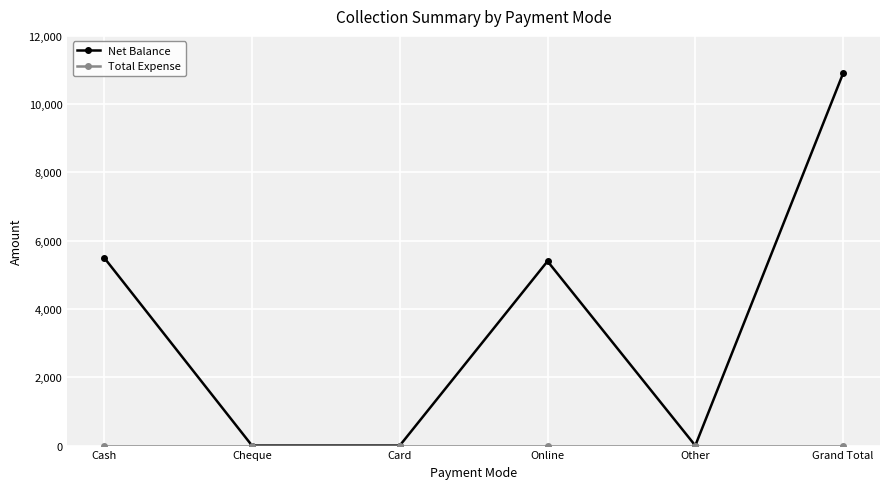

Which series changed the most between Cash and Card?

Net Balance